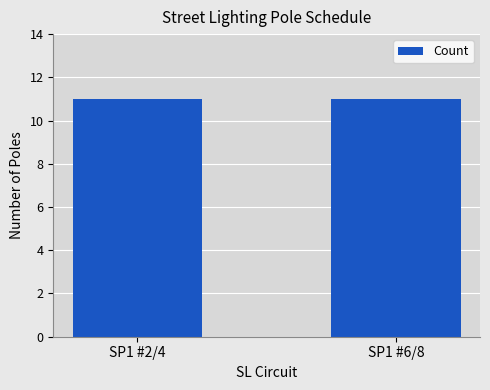

True or false: the data shows 2 at SP1 #14.

False